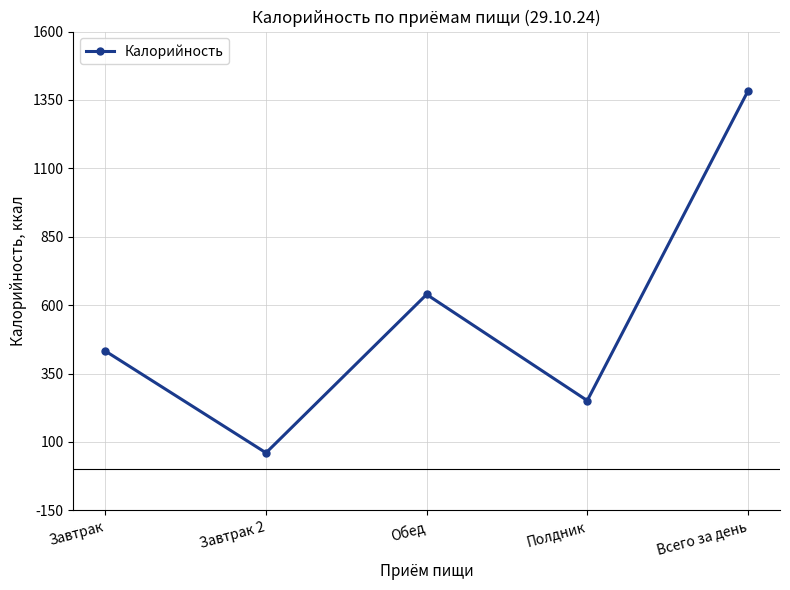

Does the chart have visible grid lines?

Yes